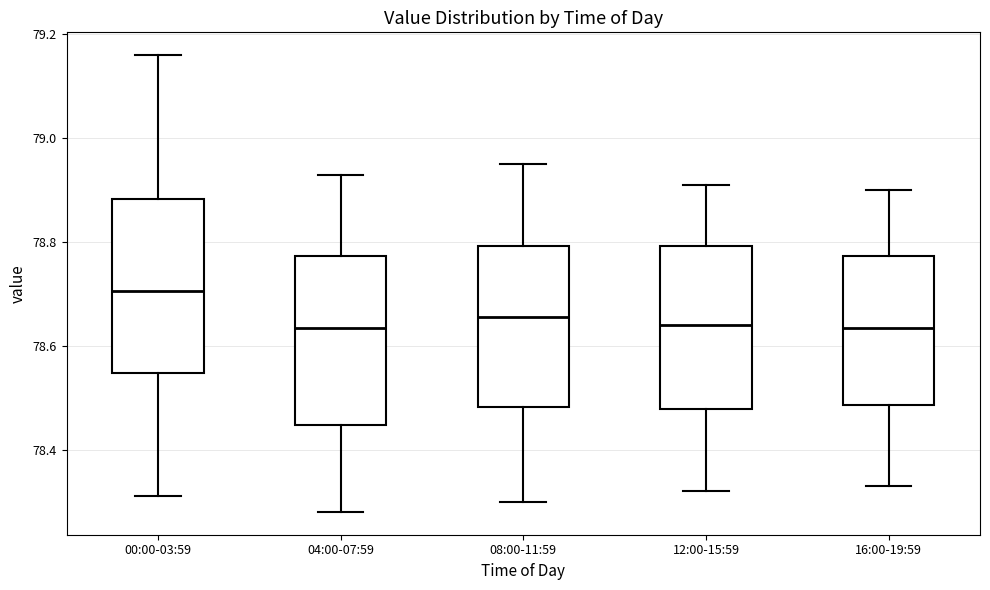

Reading left to right, transcribe this box plot: for each box, give where its median line is, the range the box spans, and where its two whiskers end, as read against the y-axis. The values are not printed on the chart, so give them approximately, as read against the axis.

00:00-03:59: median 78.70, box 78.54 to 78.88, whiskers 78.32 to 79.16
04:00-07:59: median 78.64, box 78.44 to 78.78, whiskers 78.28 to 78.94
08:00-11:59: median 78.66, box 78.48 to 78.80, whiskers 78.30 to 78.96
12:00-15:59: median 78.64, box 78.48 to 78.80, whiskers 78.32 to 78.92
16:00-19:59: median 78.64, box 78.48 to 78.78, whiskers 78.34 to 78.90